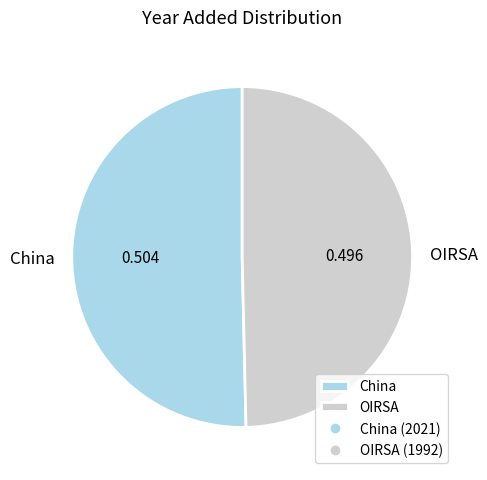

Combined, do China and OIRSA account for over 50%?

Yes